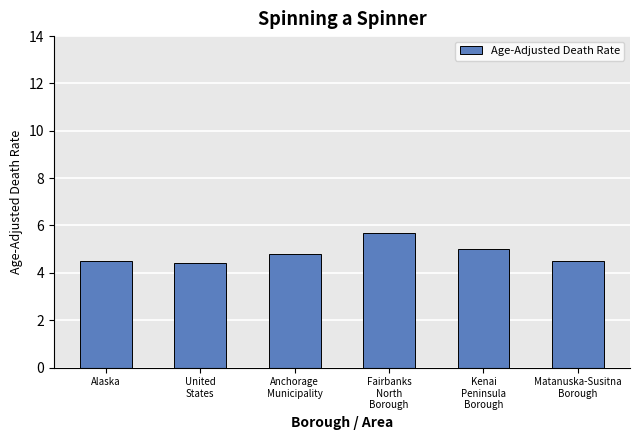

True or false: the data shows 4.5 at Alaska.

True